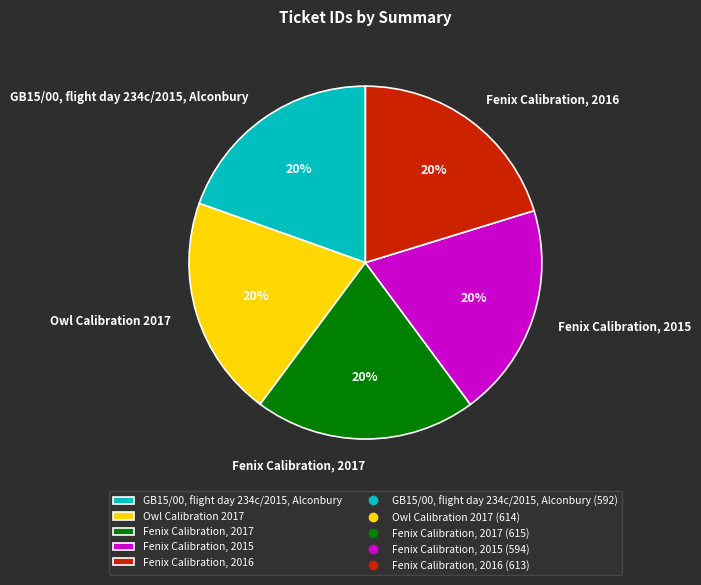

True or false: GB15/00, flight day 234c/2015, Alconbury accounts for 6% of the total.

False